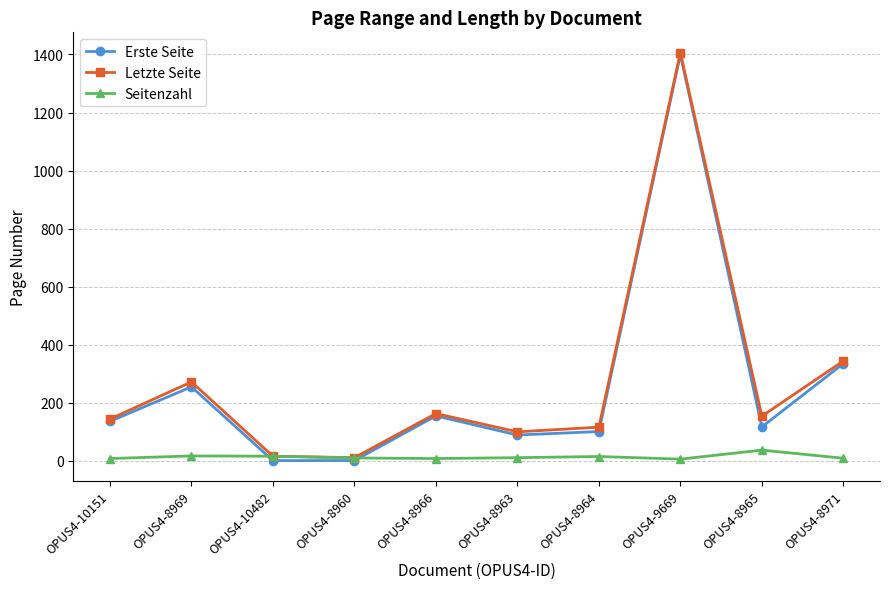

Between which two adjacent categories do Erste Seite and Seitenzahl first intersect?

OPUS4-8969 and OPUS4-10482